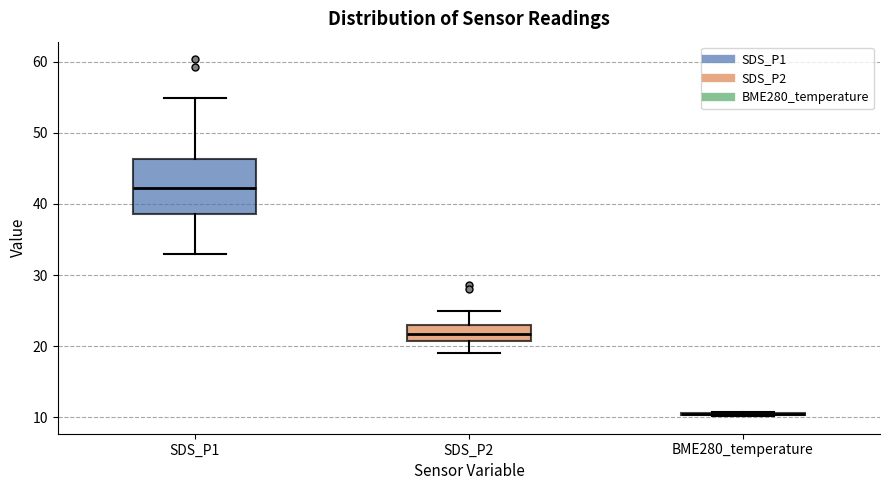

Reading left to right, transcribe this box plot: for each box, give where its median line is, the range the box spans, and where its two whiskers end, as read against the y-axis. The values are not printed on the chart, so give them approximately, as read against the axis.

SDS_P1: median 42, box 39 to 46, whiskers 33 to 55
SDS_P2: median 22, box 21 to 23, whiskers 19 to 25
BME280_temperature: box collapsed to a line at 10, whiskers 10 to 11